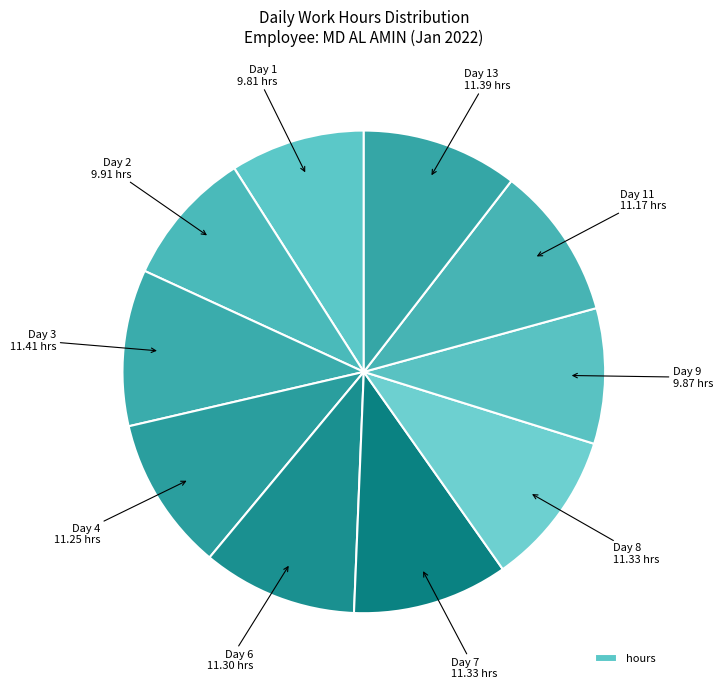

Is there a majority slice in this chart?

No